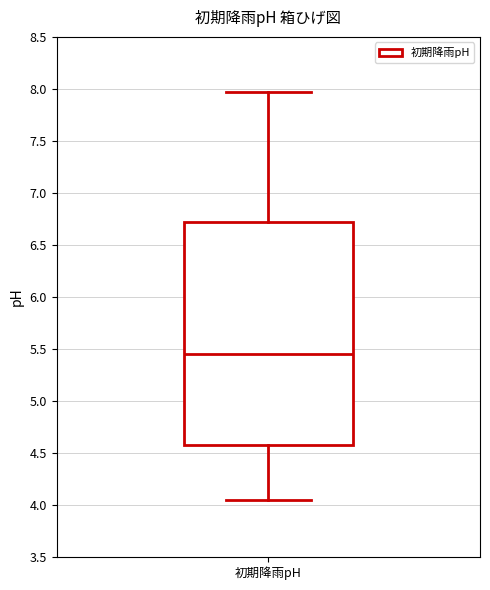

Read this box plot against the y-axis: the position of the median line, the range covered by the box, and the ends of both whiskers. The values are not printed on the chart, so give them approximately, as read against the axis.

median 5.45, box 4.55 to 6.70, whiskers 4.05 to 7.95